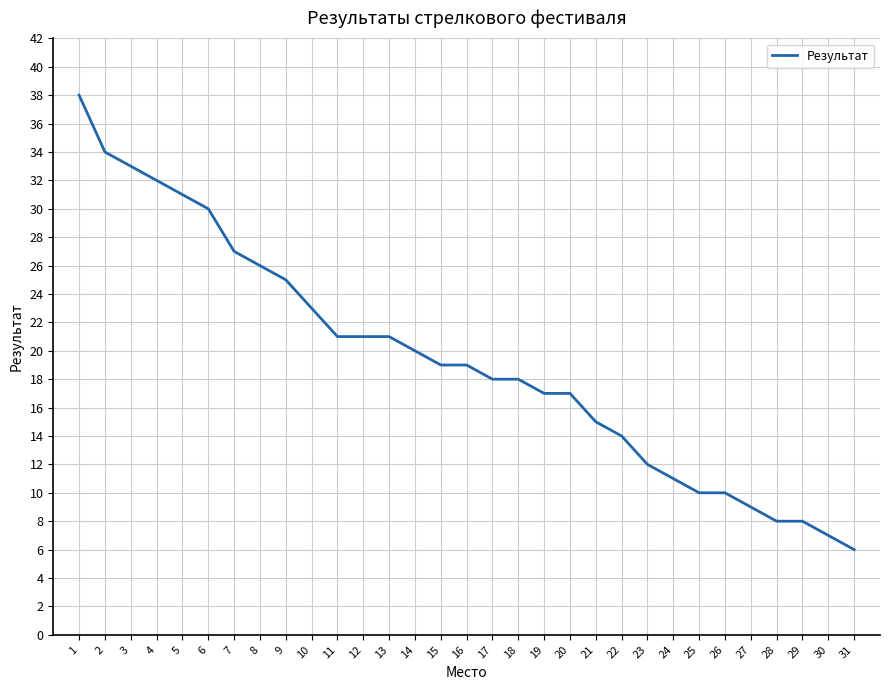

True or false: the data shows 19 at 16.

True